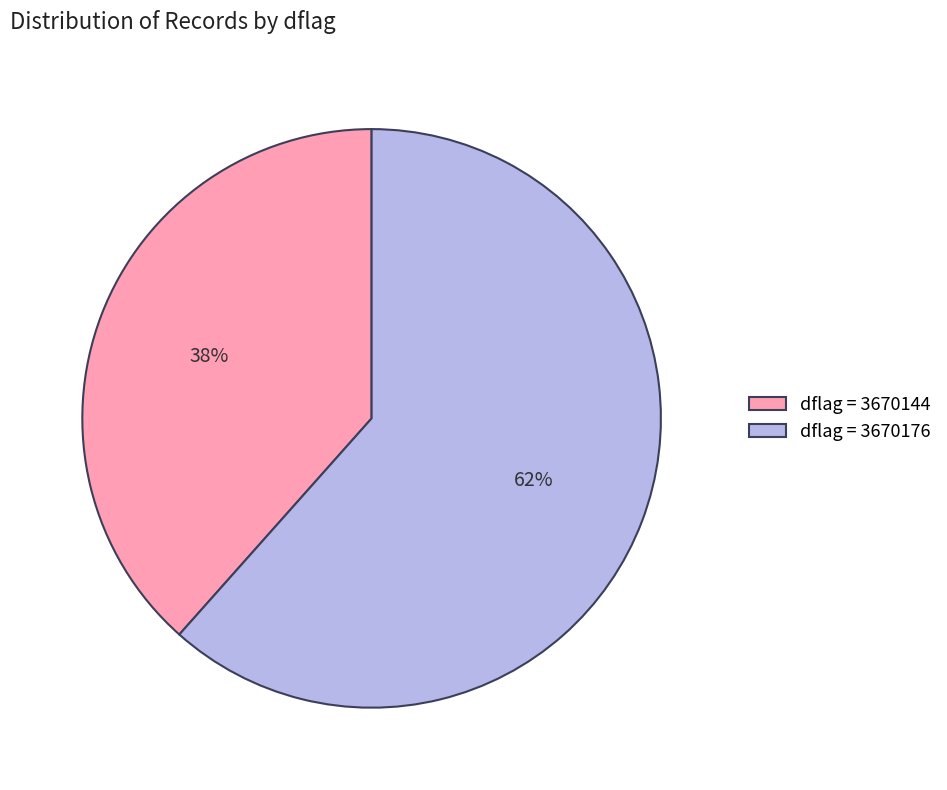

Do dflag = 3670176 and dflag = 3670144 together represent more than half of the pie?

Yes